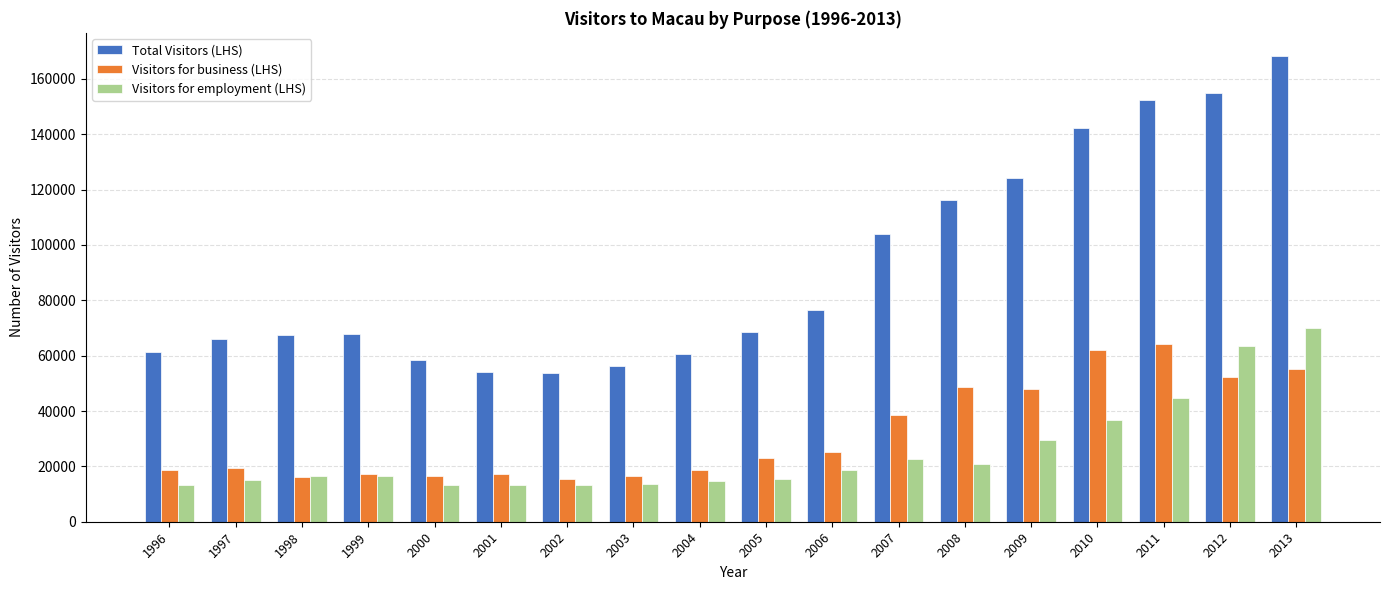

What are all the series names shown in the legend?

Total Visitors (LHS), Visitors for business (LHS), Visitors for employment (LHS)